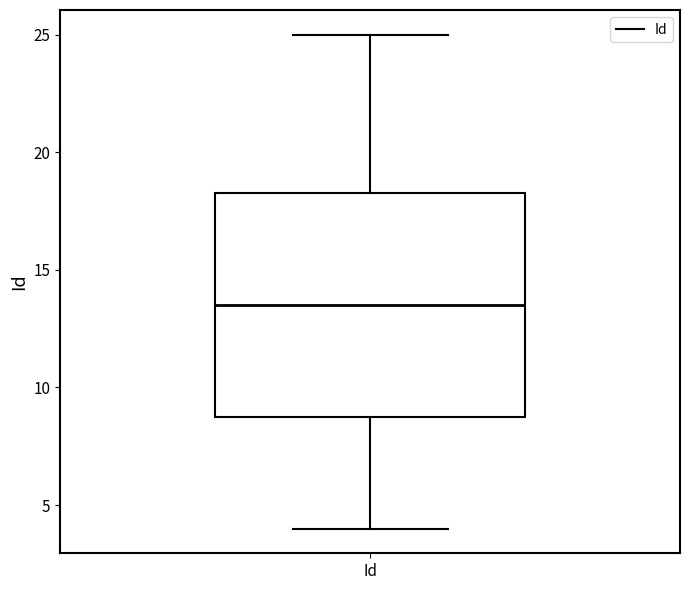

Where does the lower whisker of the box for Id end on the y-axis? The values are not printed on the chart, so give them approximately, as read against the axis.

4.0